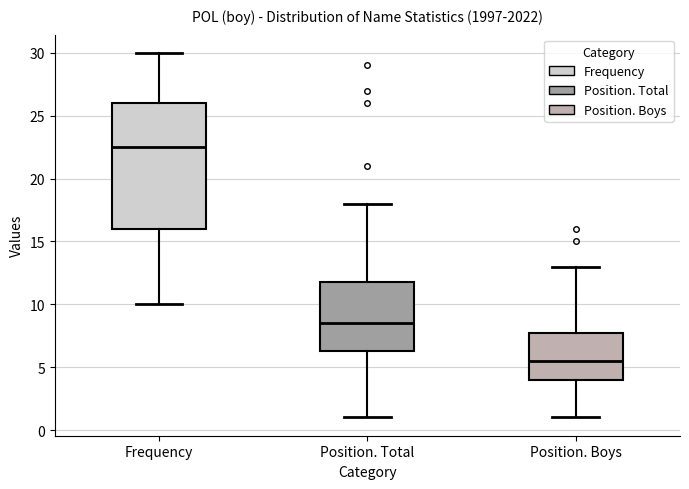

Reading left to right, transcribe this box plot: for each box, give where its median line is, the range the box spans, and where its two whiskers end, as read against the y-axis. The values are not printed on the chart, so give them approximately, as read against the axis.

Frequency: median 22.5, box 16.0 to 26.0, whiskers 10.0 to 30.0
Position. Total: median 8.5, box 6.5 to 12.0, whiskers 1.0 to 18.0
Position. Boys: median 5.5, box 4.0 to 8.0, whiskers 1.0 to 13.0